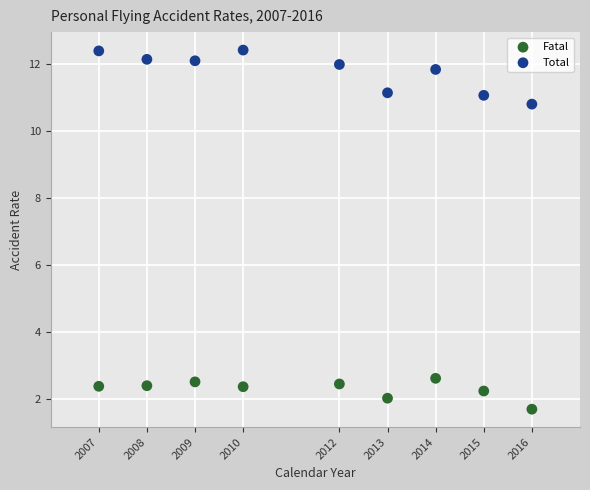

What is the X range (max minus min) for the scatter plot?

9.0